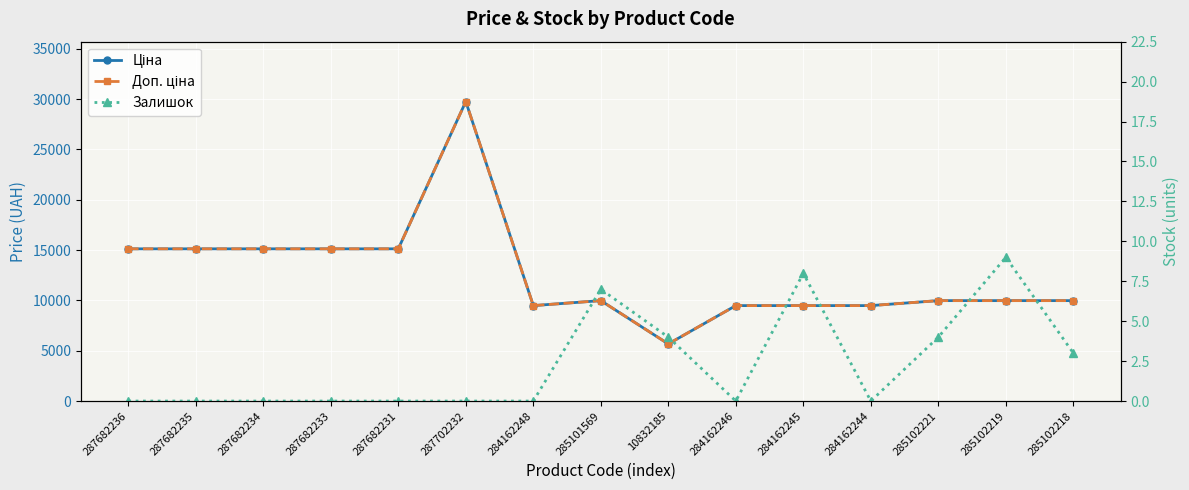

How many values in the Ціна series exceed 9974?

10